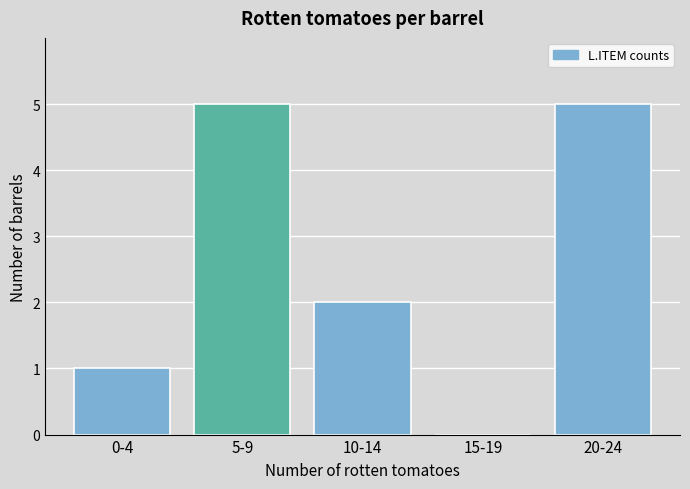

Reading left to right, what are all the values shown in this chart?

0-4=1	5-9=5	10-14=2	15-19=0	20-24=5